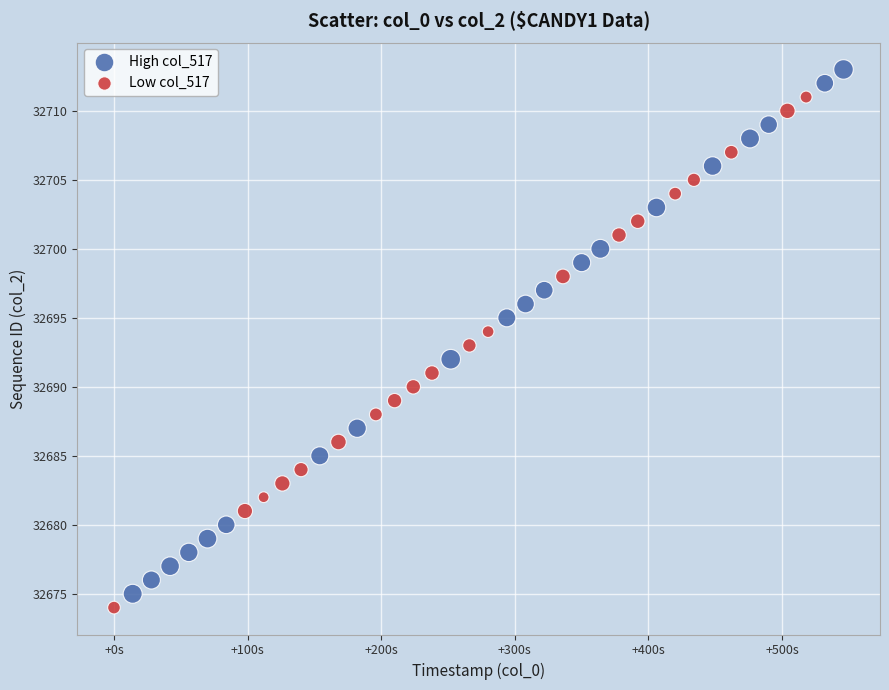

Which series reaches the maximum Y coordinate?

High col_517